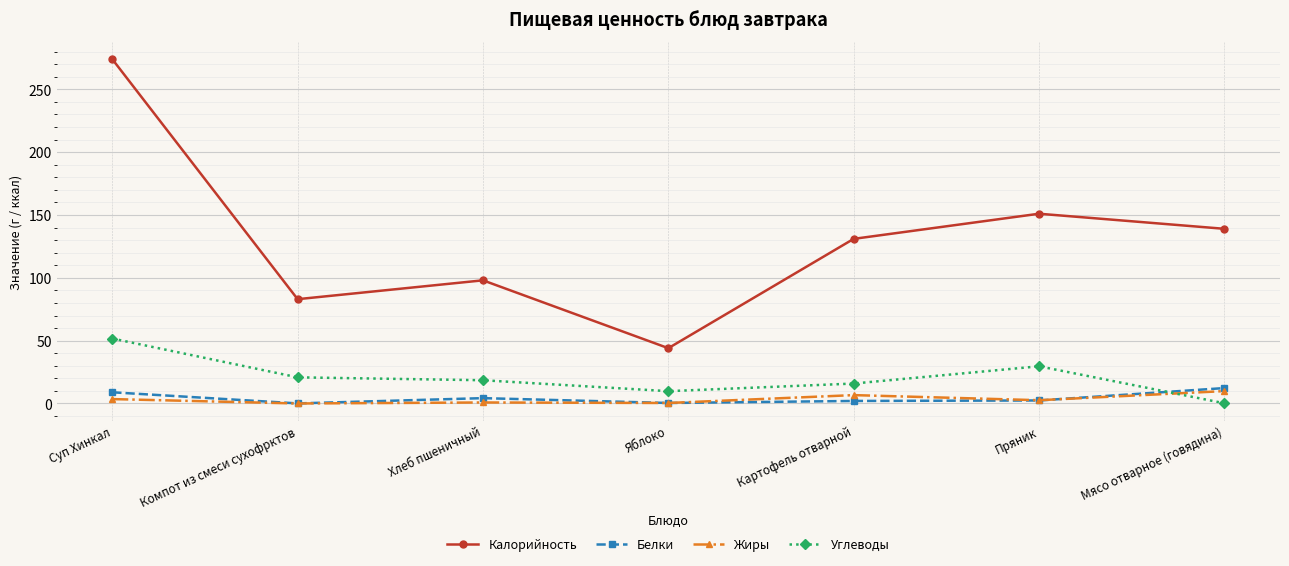

The Калорийность series shows 265.2 at Пряник. True or false?

False